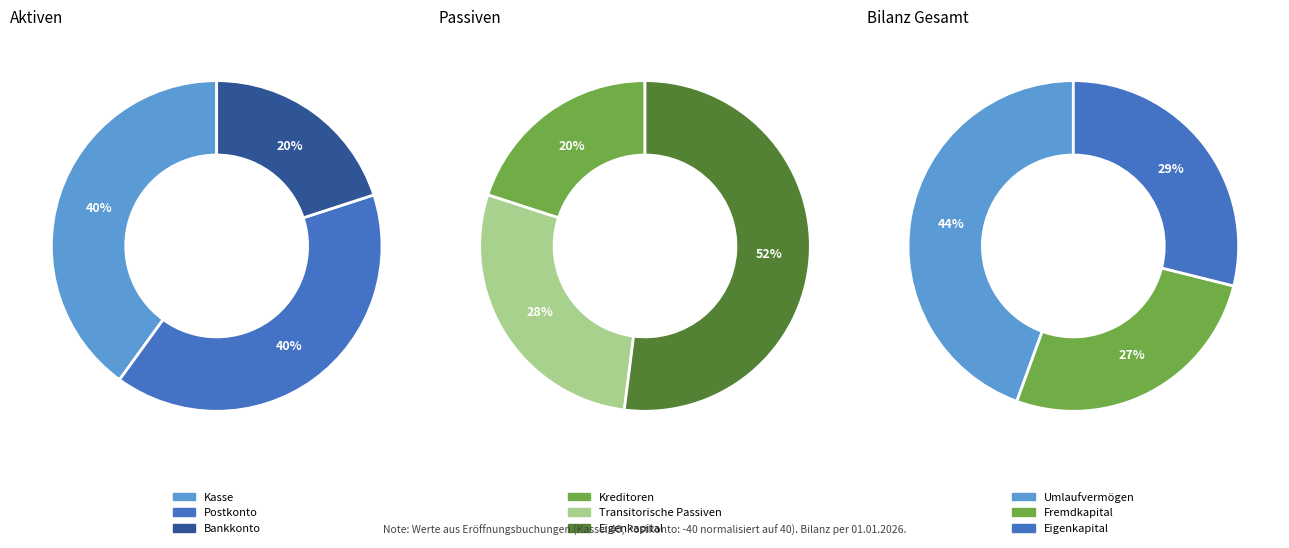

Which category has the smallest portion of the pie?

Bankkonto